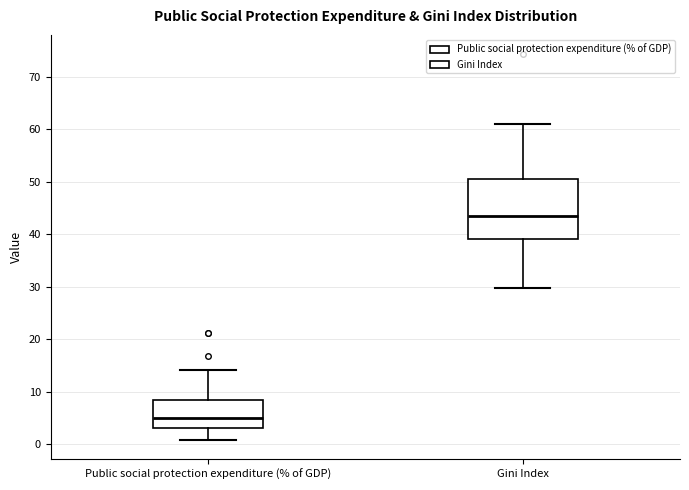

Reading left to right, read every box against the y-axis: the position of its median line, the range the box covers, and the ends of its whiskers. The values are not printed on the chart, so give them approximately, as read against the axis.

Public social protection expenditure (% of GDP): median 5, box 3 to 8, whiskers 1 to 14
Gini Index: median 44, box 39 to 51, whiskers 30 to 61